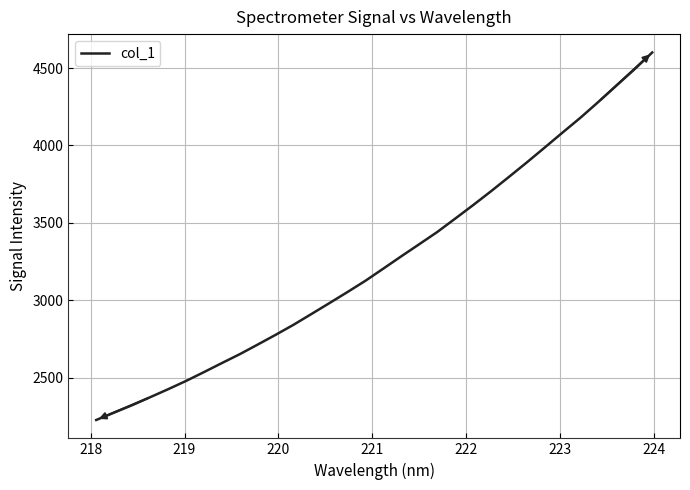

What is the difference between the maximum and minimum values?

2375.3